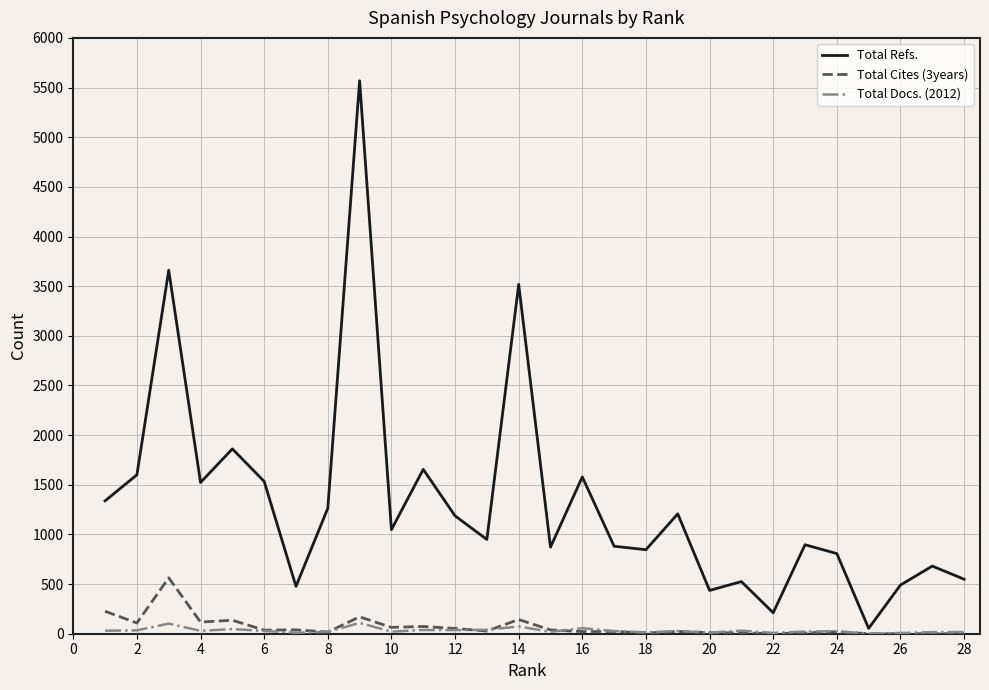

Which series has the largest range (max minus min)?

Total Refs.